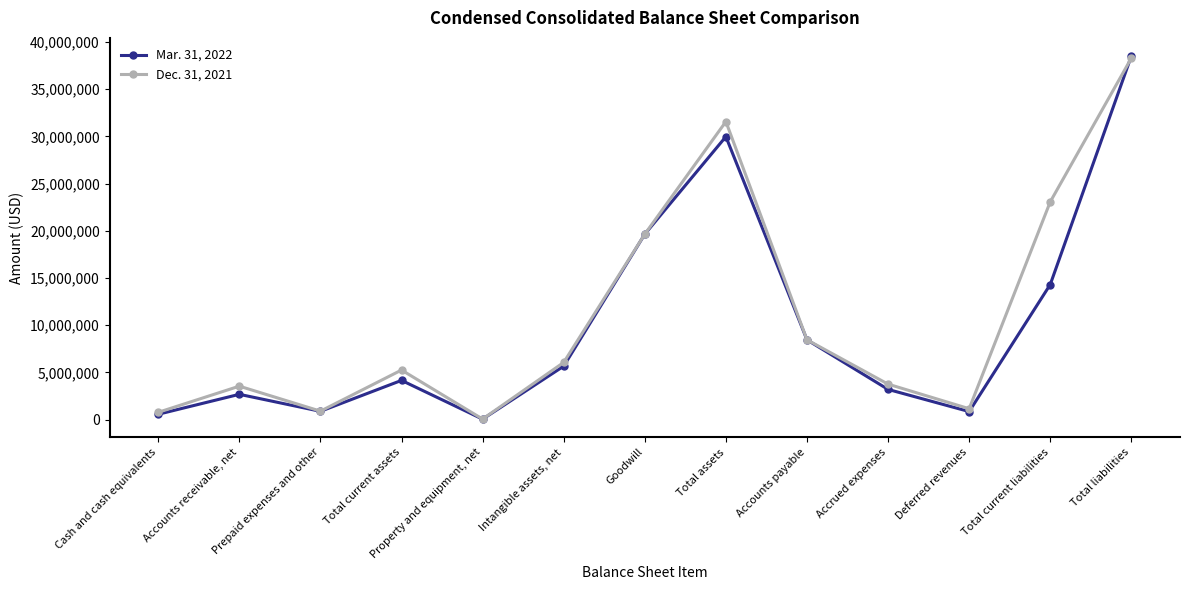

What is the total value across all series at Goodwill?

39290936